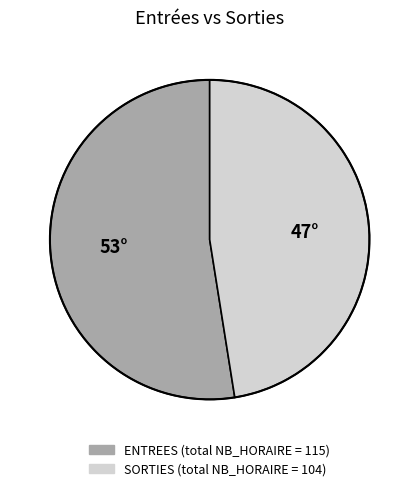

Which slice is the largest?

ENTREES